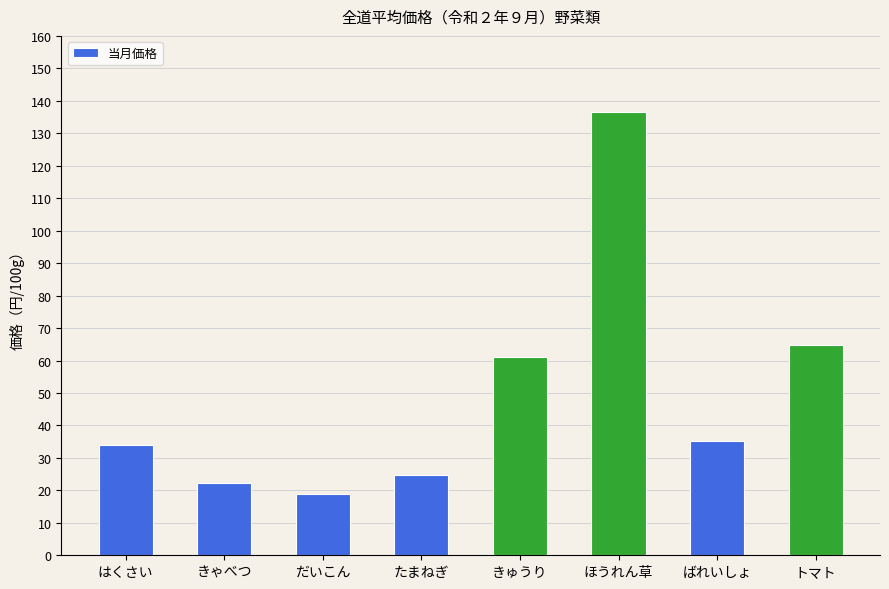

Does the chart contain stacked bars?

No